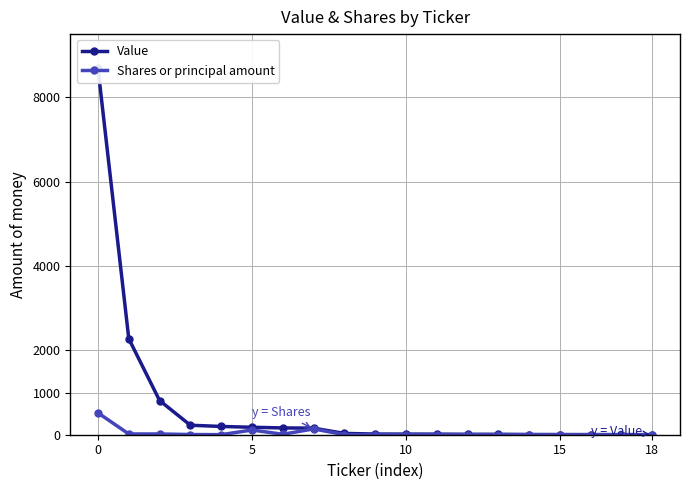

True or false: Shares or principal amount and Value cross at least once.

False